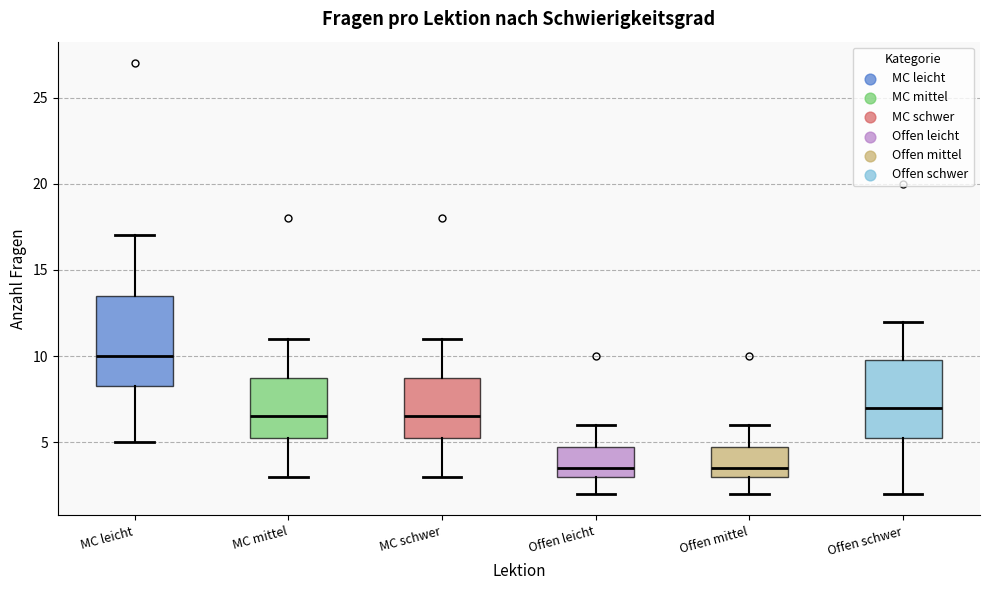

Reading left to right, transcribe this box plot: for each box, give where its median line is, the range the box spans, and where its two whiskers end, as read against the y-axis. The values are not printed on the chart, so give them approximately, as read against the axis.

MC leicht: median 10.0, box 8.5 to 13.5, whiskers 5.0 to 17.0
MC mittel: median 6.5, box 5.5 to 9.0, whiskers 3.0 to 11.0
MC schwer: median 6.5, box 5.5 to 9.0, whiskers 3.0 to 11.0
Offen leicht: median 3.5, box 3.0 to 5.0, whiskers 2.0 to 6.0
Offen mittel: median 3.5, box 3.0 to 5.0, whiskers 2.0 to 6.0
Offen schwer: median 7.0, box 5.5 to 10.0, whiskers 2.0 to 12.0